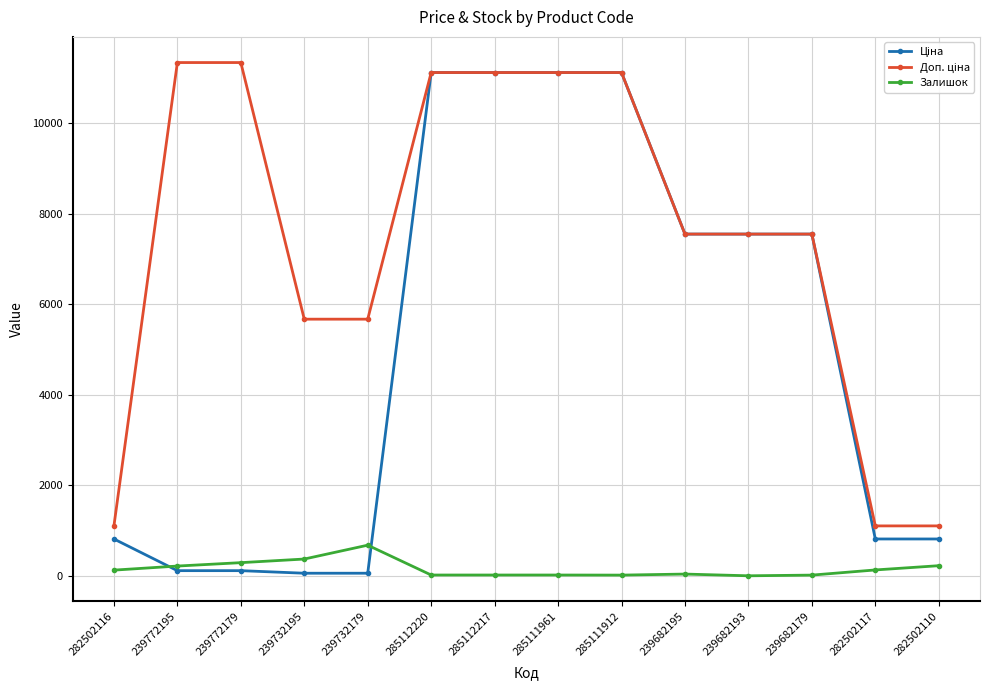

What is the spread (max minus min) of values at 239682193?

7545.9